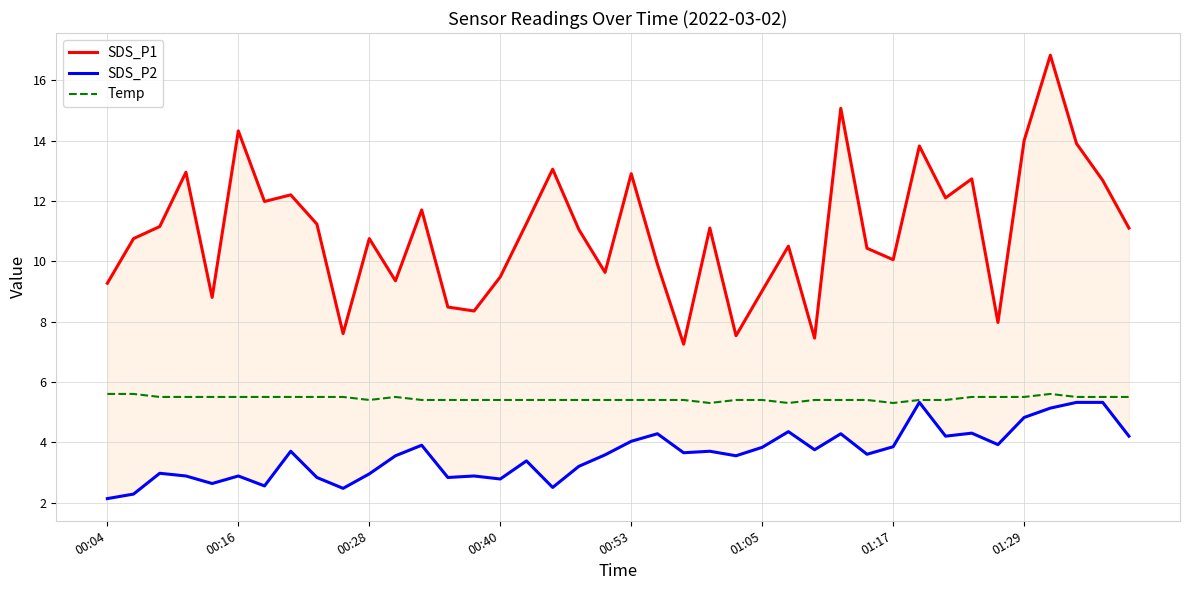

True or false: SDS_P1 has more than 1 points higher than both neighbors.

True